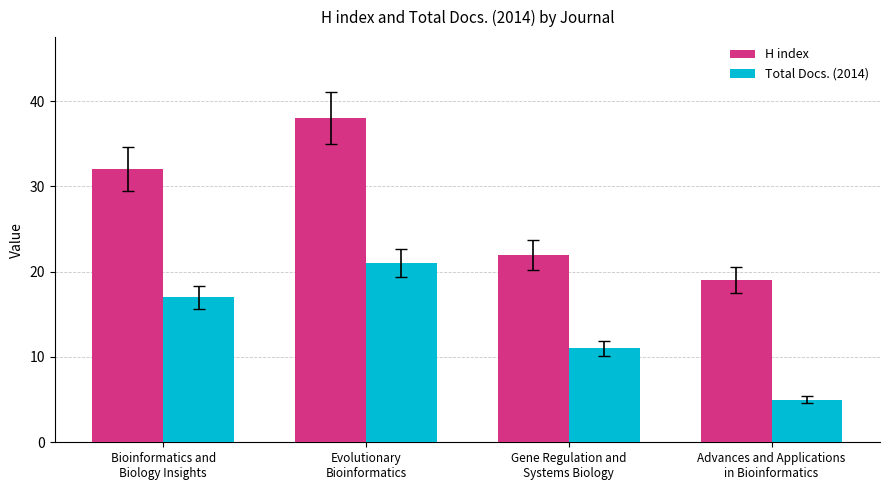

How many values in the H index series are below 32?

2